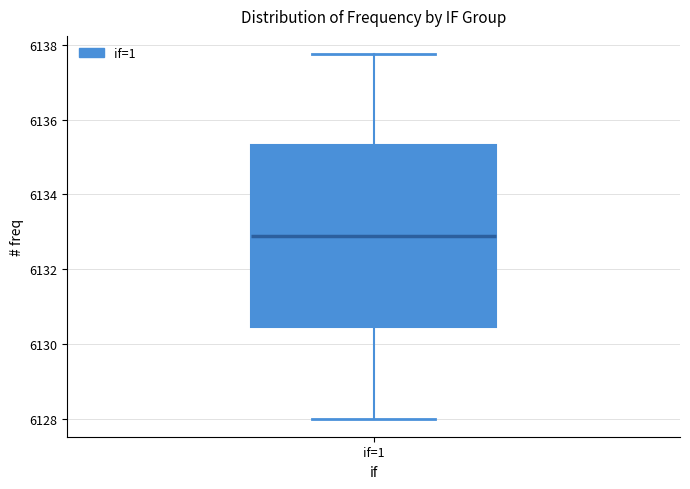

Transcribe this box plot: give where the median line is, the range the box spans, and where the two whiskers end, as read against the y-axis. The values are not printed on the chart, so give them approximately, as read against the axis.

median 6132.8, box 6130.4 to 6135.4, whiskers 6128.0 to 6137.8